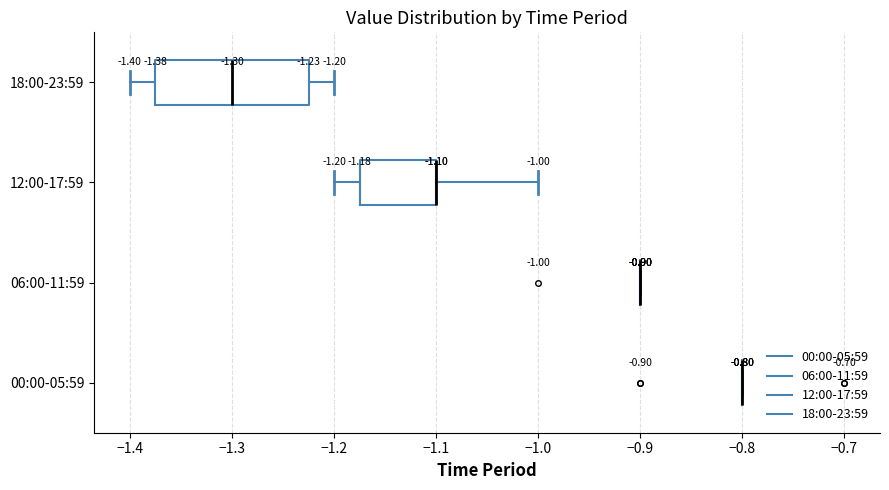

Comparing the boxes themselves (not the whiskers), which one is the widest?

18:00-23:59